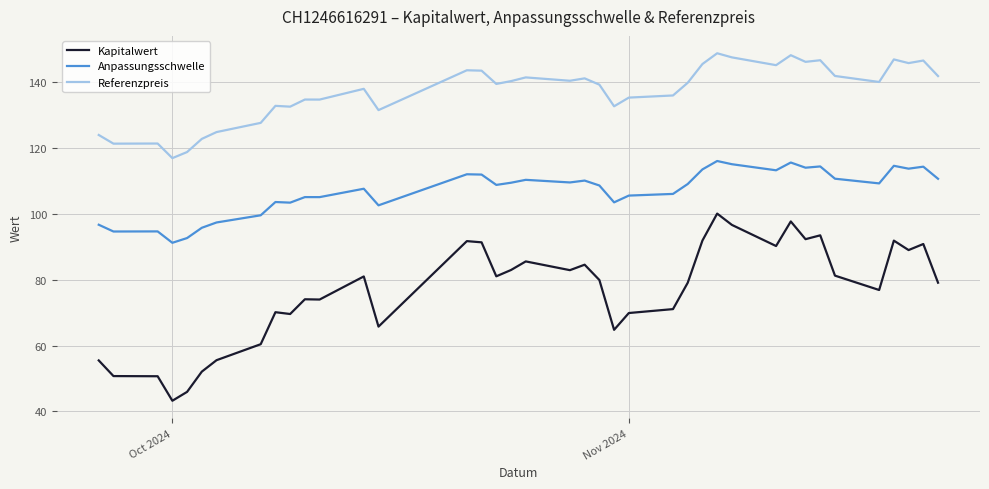

What is the highest value of the Kapitalwert series?

100.1